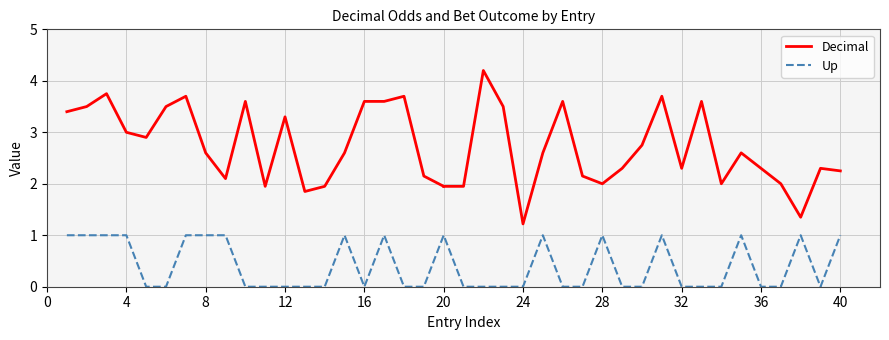

The value at 36 is 0. True or false?

True